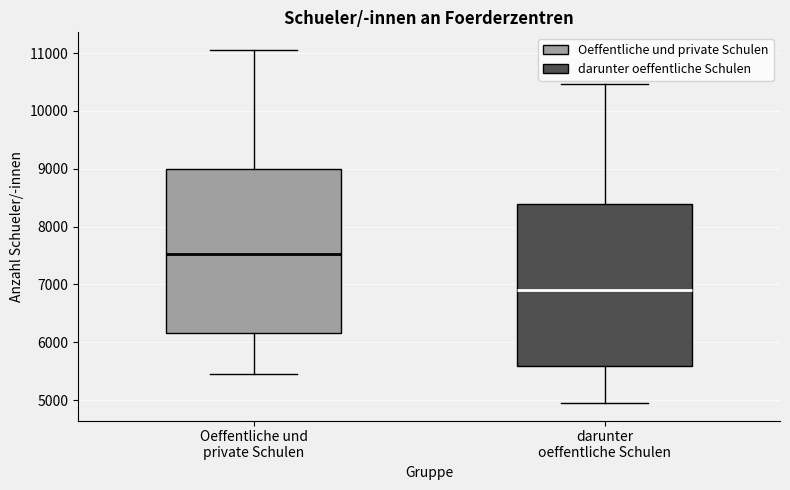

Reading left to right, transcribe this box plot: for each box, give where its median line is, the range the box spans, and where its two whiskers end, as read against the y-axis. The values are not printed on the chart, so give them approximately, as read against the axis.

Oeffentliche und private Schulen: median 7500, box 6200 to 9000, whiskers 5400 to 11100
darunter oeffentliche Schulen: median 6900, box 5600 to 8400, whiskers 5000 to 10500